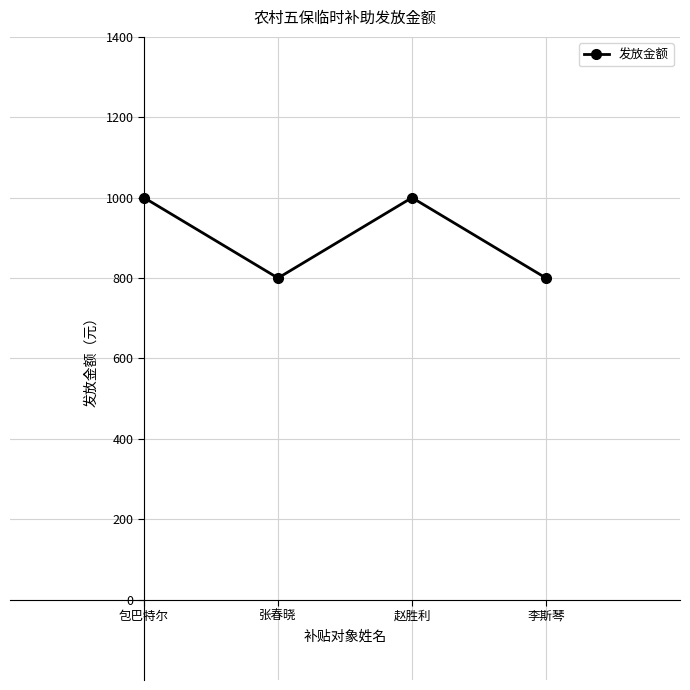

What is the smallest value displayed?

800